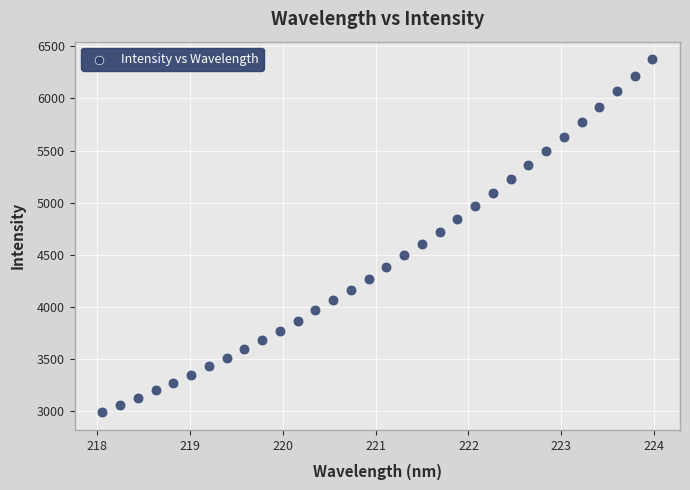

What is the range of Y values (max minus min)?

3390.3